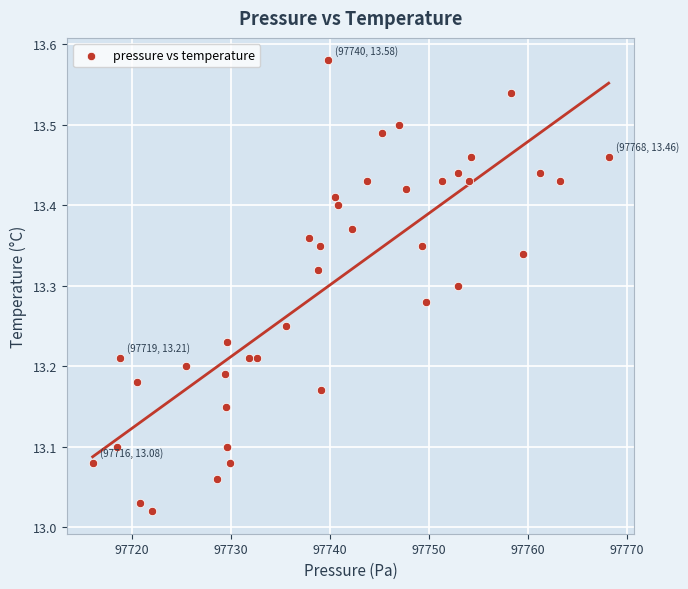

What is the range of X values (max minus min)?

52.1